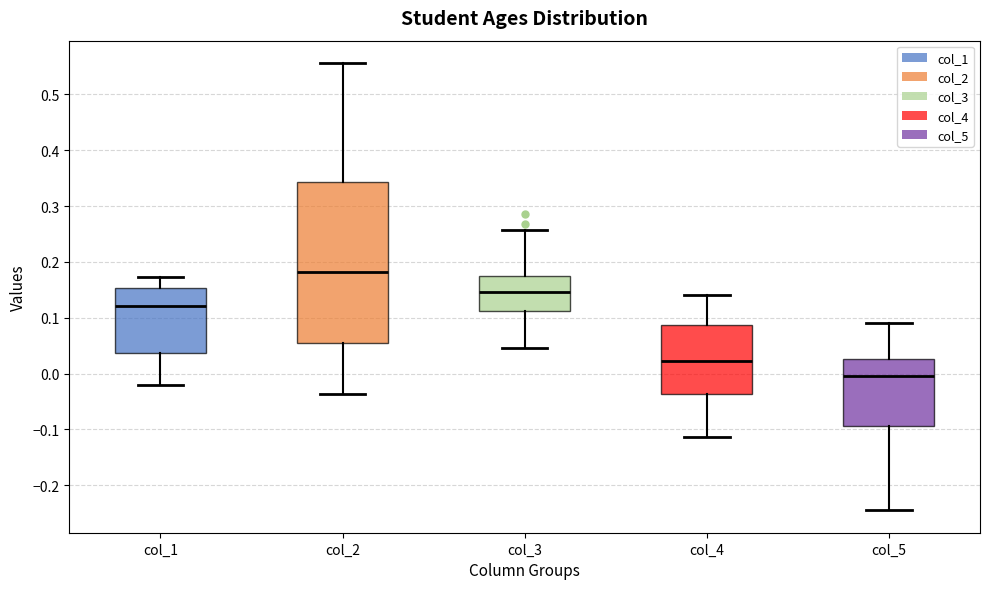

Reading left to right, read every box against the y-axis: the position of its median line, the range the box covers, and the ends of its whiskers. The values are not printed on the chart, so give them approximately, as read against the axis.

col_1: median 0.12, box 0.04 to 0.15, whiskers -0.02 to 0.17
col_2: median 0.18, box 0.06 to 0.34, whiskers -0.04 to 0.56
col_3: median 0.15, box 0.11 to 0.17, whiskers 0.05 to 0.26
col_4: median 0.02, box -0.04 to 0.09, whiskers -0.11 to 0.14
col_5: median 0.00, box -0.09 to 0.03, whiskers -0.24 to 0.09